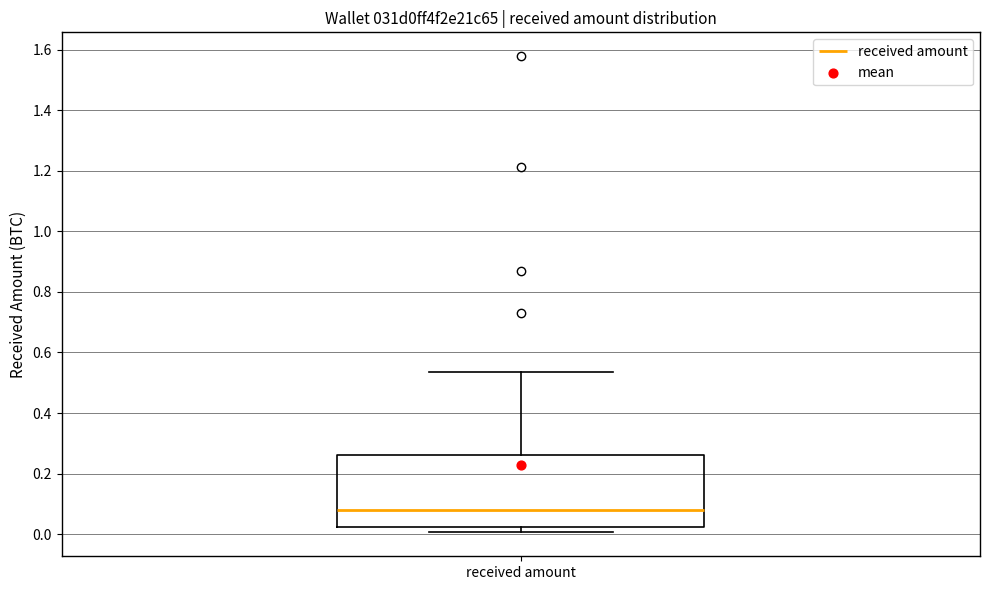

Transcribe this box plot: give where the median line is, the range the box spans, and where the two whiskers end, as read against the y-axis. The values are not printed on the chart, so give them approximately, as read against the axis.

median 0.08, box 0.02 to 0.26, whiskers 0.00 to 0.54